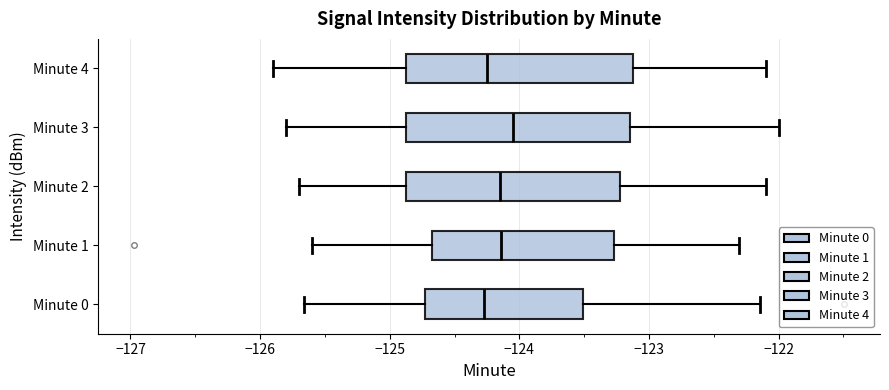

Where does the left whisker of the box for Minute 4 end on the x-axis? The values are not printed on the chart, so give them approximately, as read against the axis.

-125.9